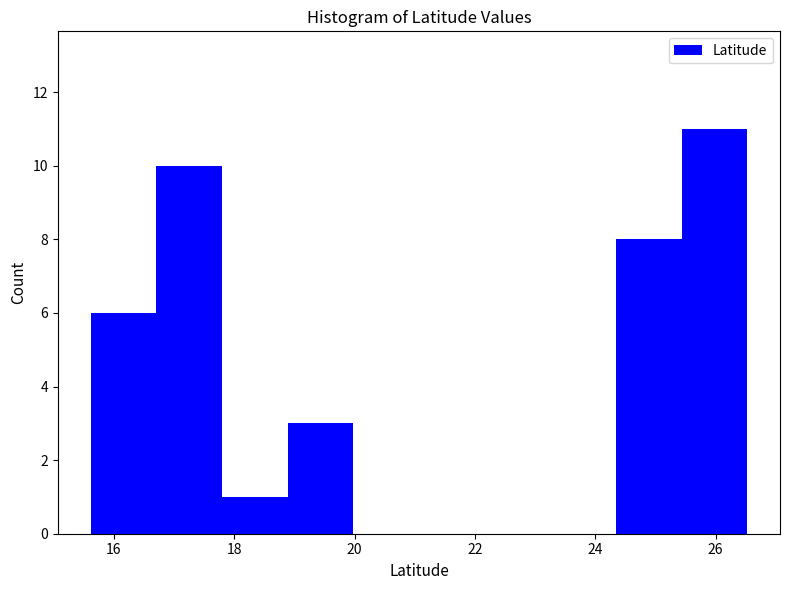

Over which range of the x-axis is the bar tallest?

25.4 to 26.6